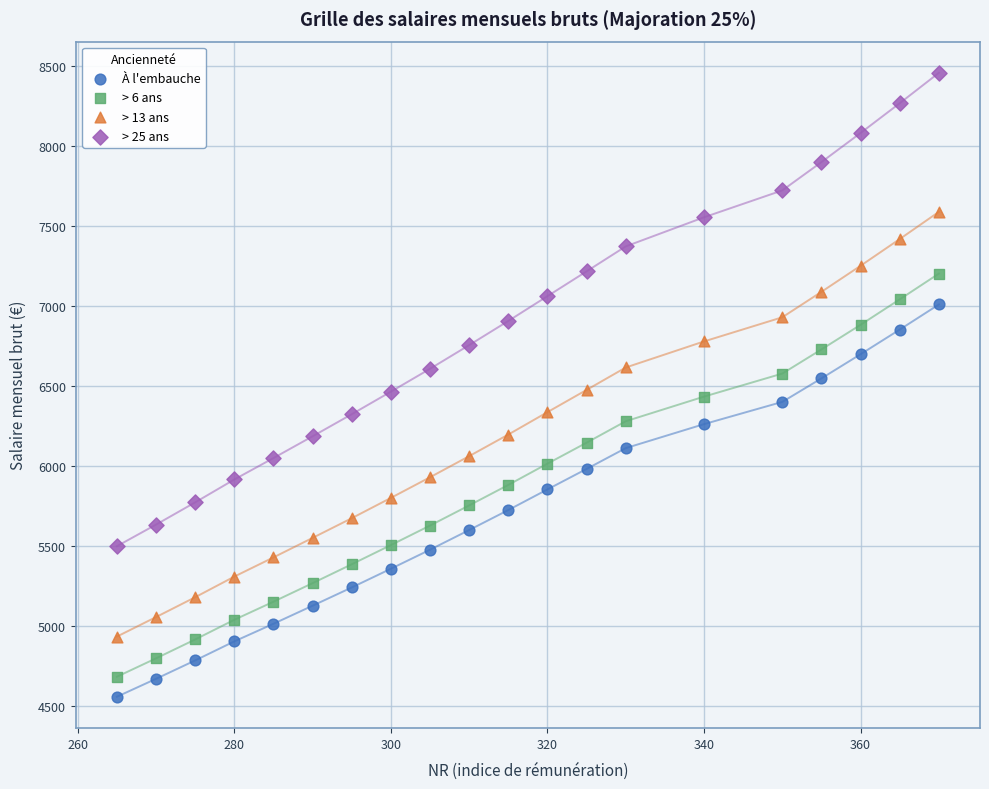

Which series reaches the maximum Y coordinate?

> 25 ans